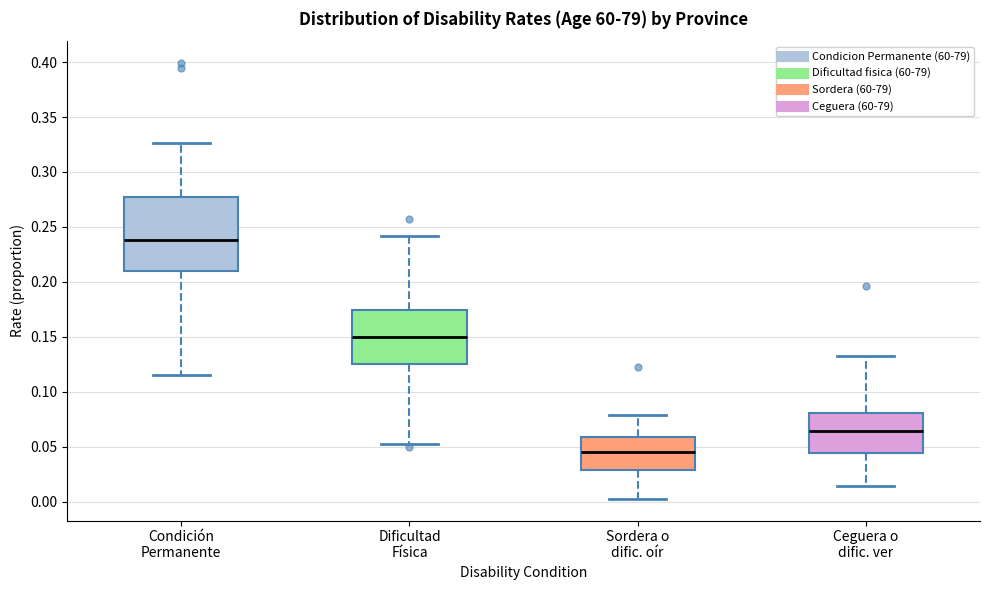

Where is the upper edge of the box for Condición Permanente on the y-axis? The values are not printed on the chart, so give them approximately, as read against the axis.

0.275